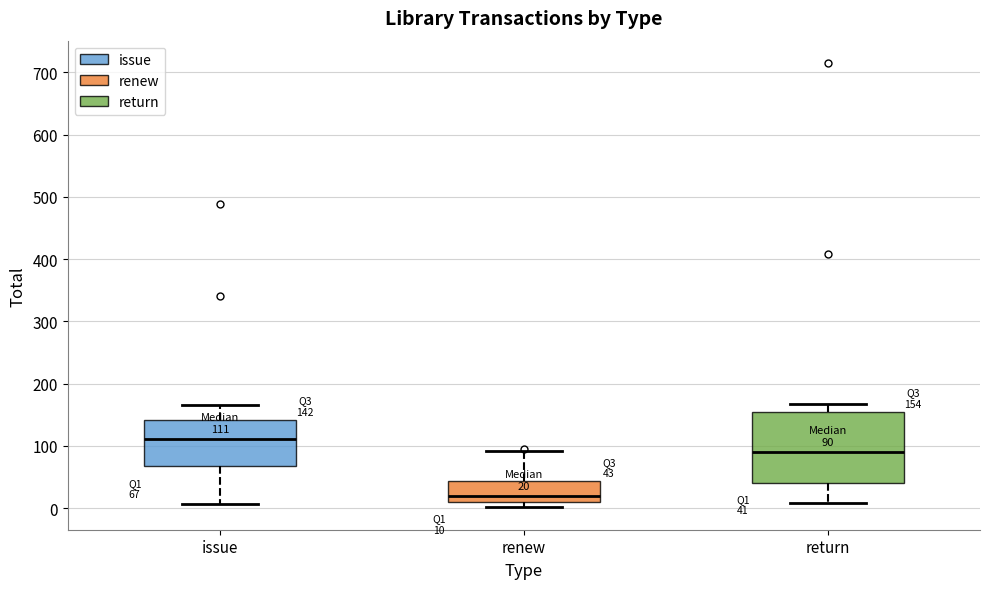

Which box is the tallest, from its lower edge to its upper edge?

return